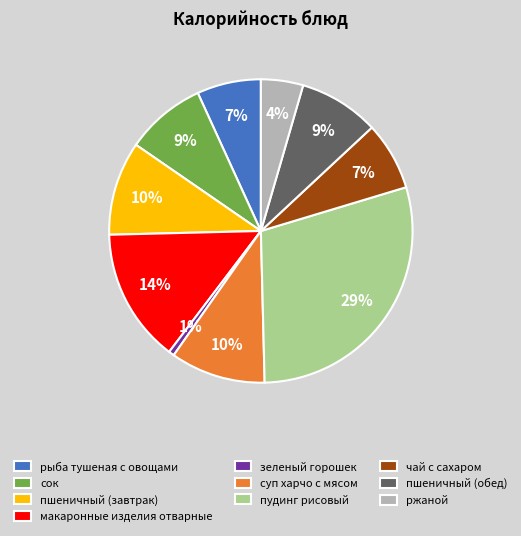

Combined, do пшеничный (обед) and зеленый горошек account for over 50%?

No